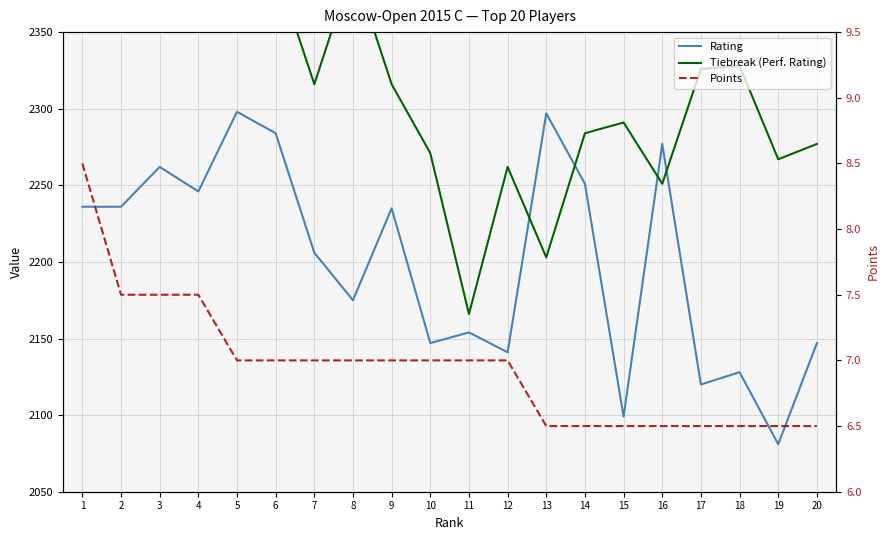

What is the difference between the Tiebreak (Perf. Rating) values at 4 and 13?

192.0